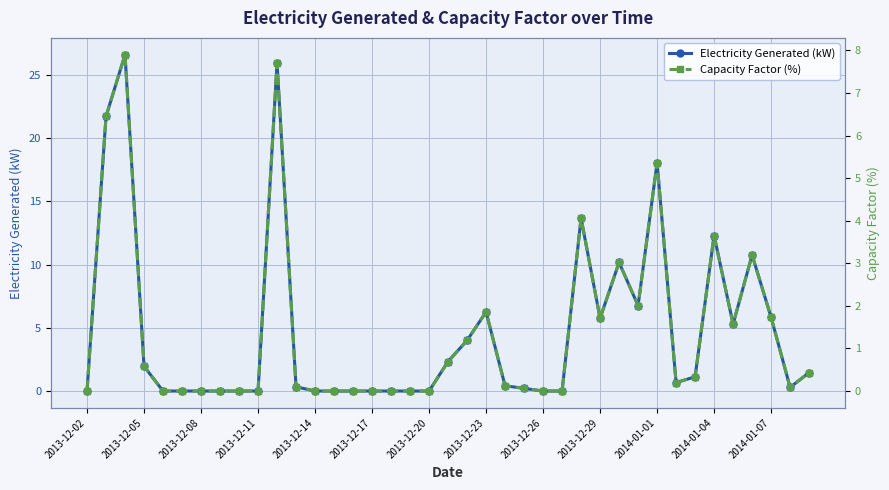

True or false: Electricity Generated (kW) has more than 1 interior local peaks.

True